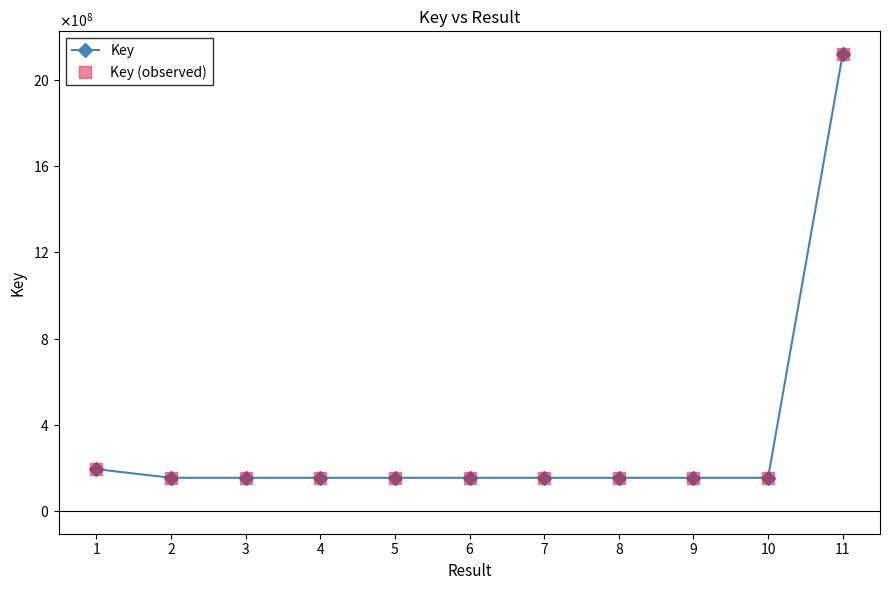

Which series changed the most between 7 and 9?

Key